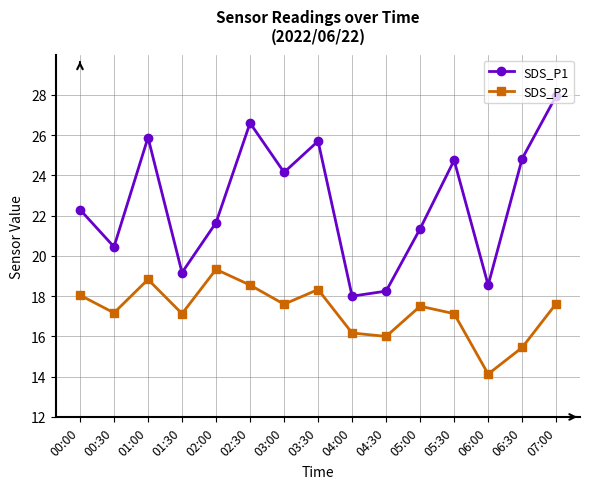

True or false: SDS_P2 has a value of 18.1 at 00:00.

True